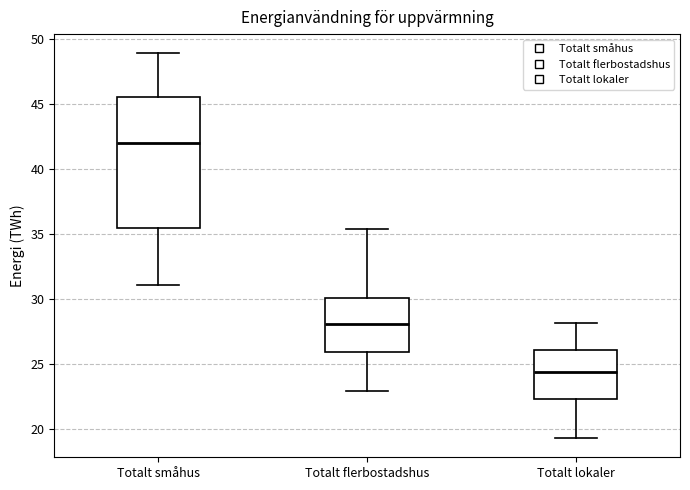

Reading left to right, transcribe this box plot: for each box, give where its median line is, the range the box spans, and where its two whiskers end, as read against the y-axis. The values are not printed on the chart, so give them approximately, as read against the axis.

Totalt småhus: median 42.0, box 35.5 to 45.5, whiskers 31.0 to 49.0
Totalt flerbostadshus: median 28.0, box 26.0 to 30.0, whiskers 23.0 to 35.5
Totalt lokaler: median 24.5, box 22.5 to 26.0, whiskers 19.5 to 28.0